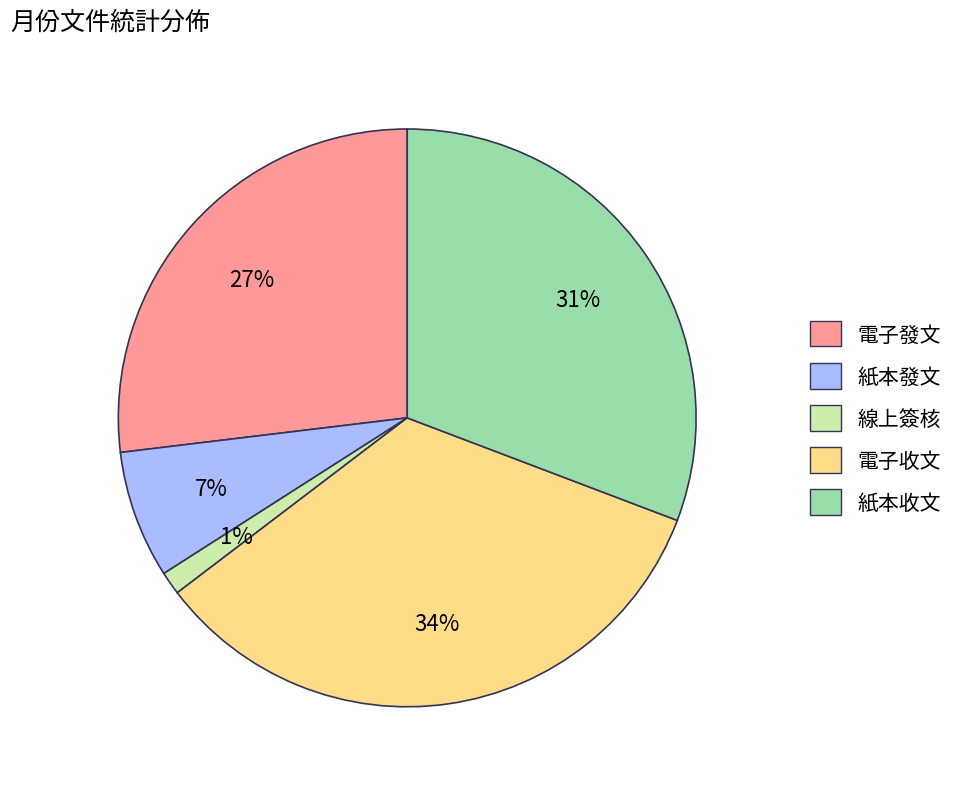

Is there a majority slice in this chart?

No